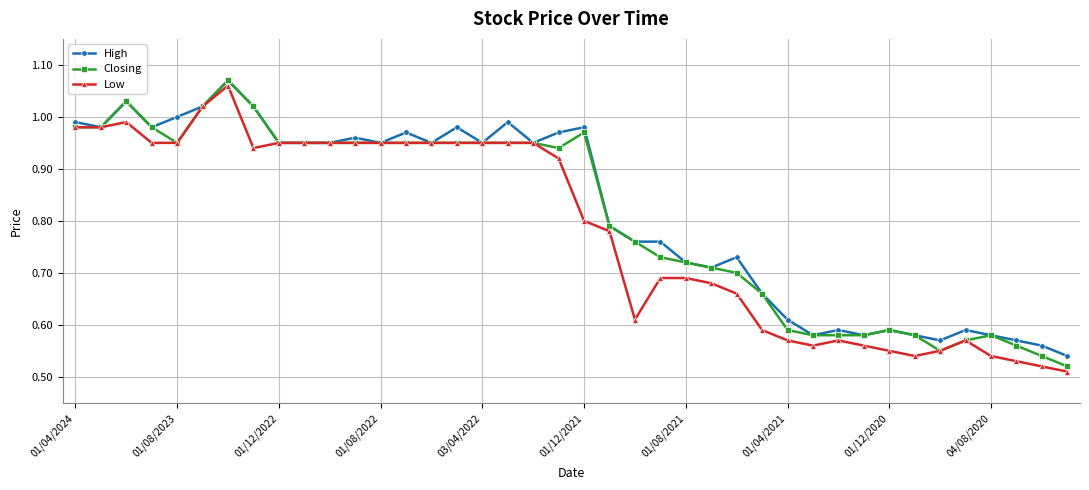

True or false: Closing has more than 0 interior local peaks.

True